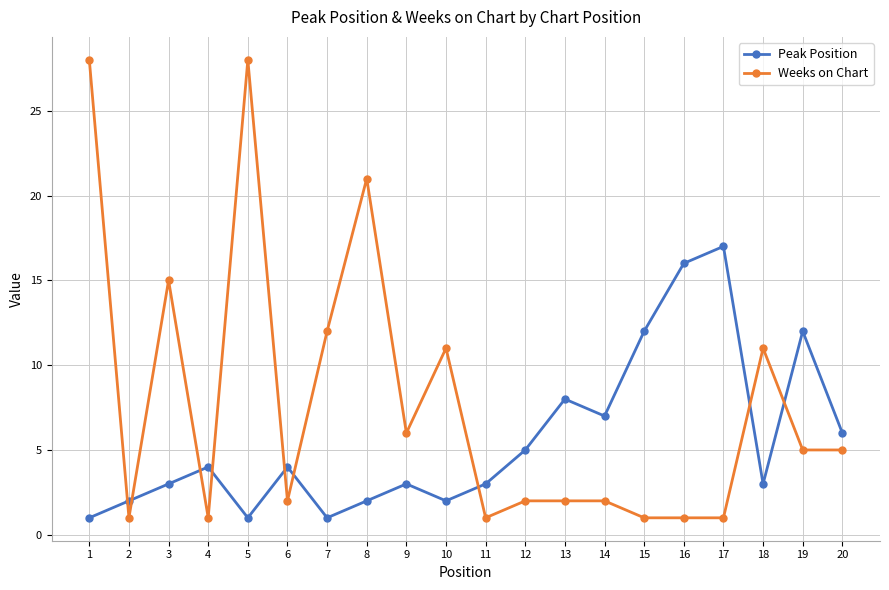

The value of Peak Position at 7 is 1. True or false?

True